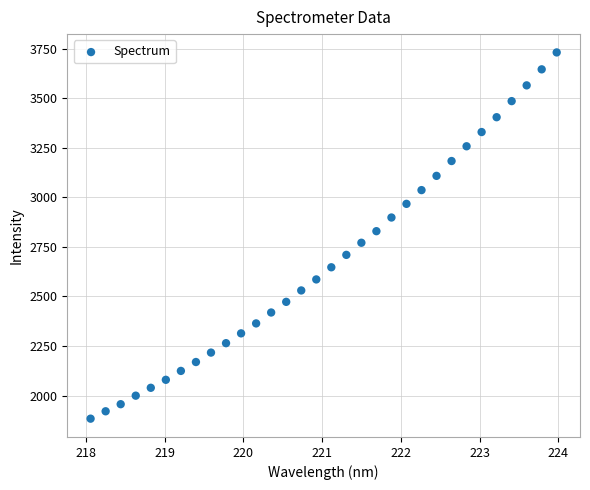

What is the range of X values (max minus min)?

5.9